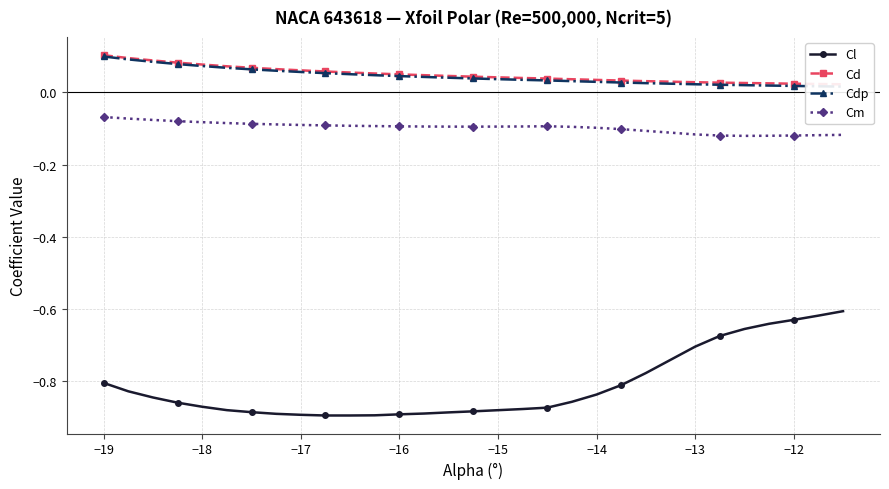

True or false: Cm and Cl intersect in this chart.

False